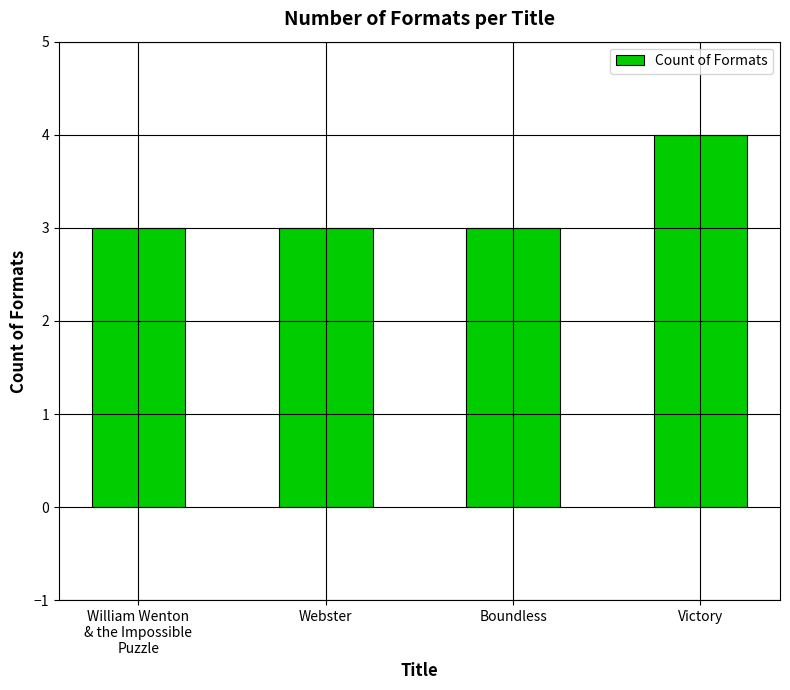

What is the label of the 2nd bar from the left?

Webster